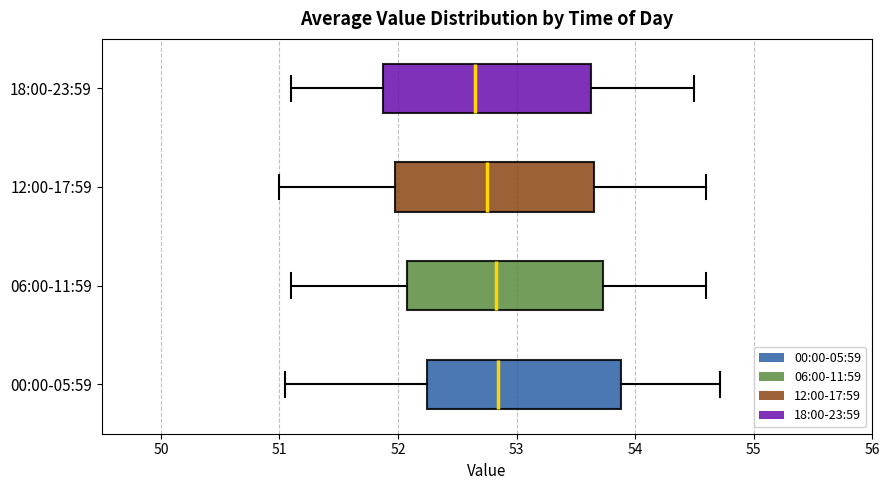

Reading bottom to top, read every box against the x-axis: the position of its median line, the range the box covers, and the ends of its whiskers. The values are not printed on the chart, so give them approximately, as read against the axis.

00:00-05:59: median 52.8, box 52.2 to 53.9, whiskers 51.1 to 54.7
06:00-11:59: median 52.8, box 52.1 to 53.7, whiskers 51.1 to 54.6
12:00-17:59: median 52.8, box 52.0 to 53.7, whiskers 51.0 to 54.6
18:00-23:59: median 52.7, box 51.9 to 53.6, whiskers 51.1 to 54.5